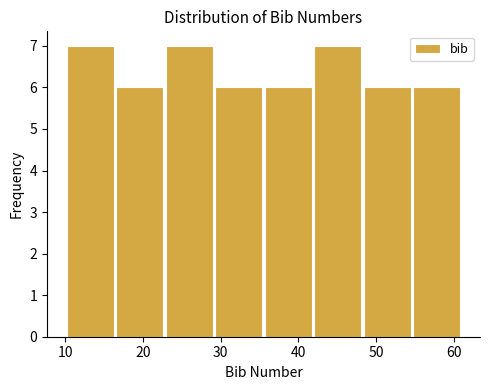

How tall is the bar that spans 23 to 29 on the x-axis? Neither the bar edges nor the heights are printed on the chart, so give them approximately, as read against the axes.

7